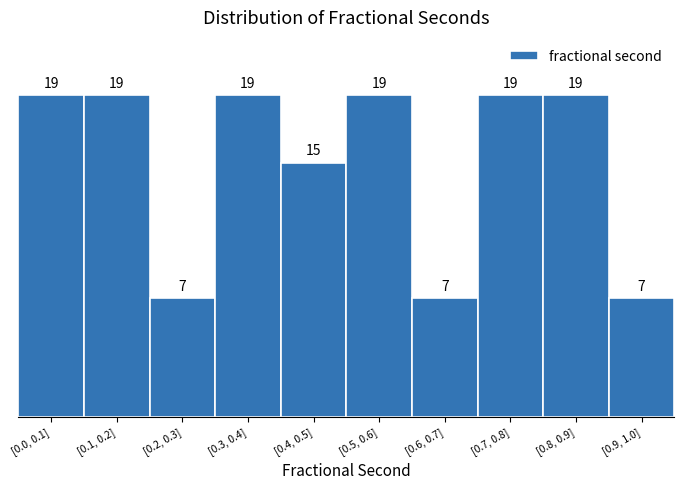

Reading right to left, list all the values displayed in this chart.

7	19	19	7	19	15	19	7	19	19